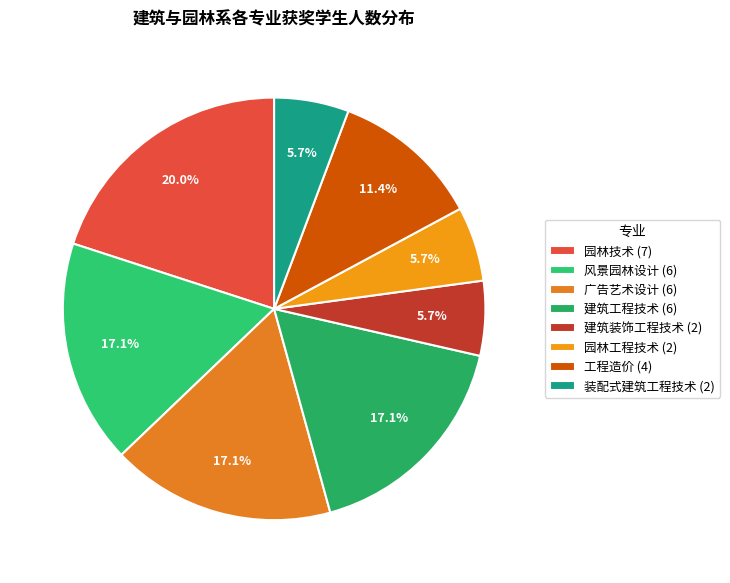

Count the number of slices in the pie.

8